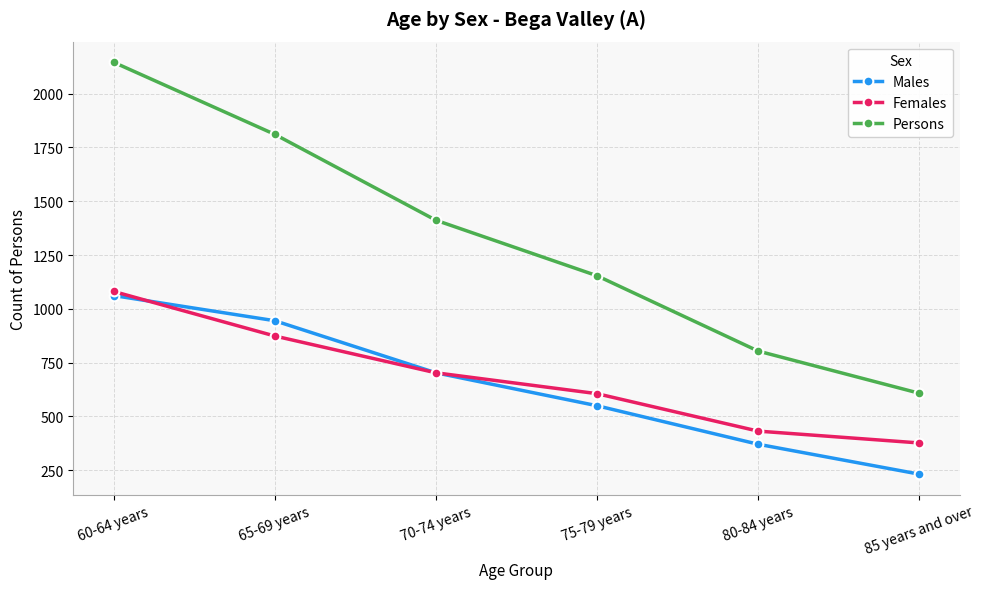

What is the label of the 6th point from the left?

85 years and over